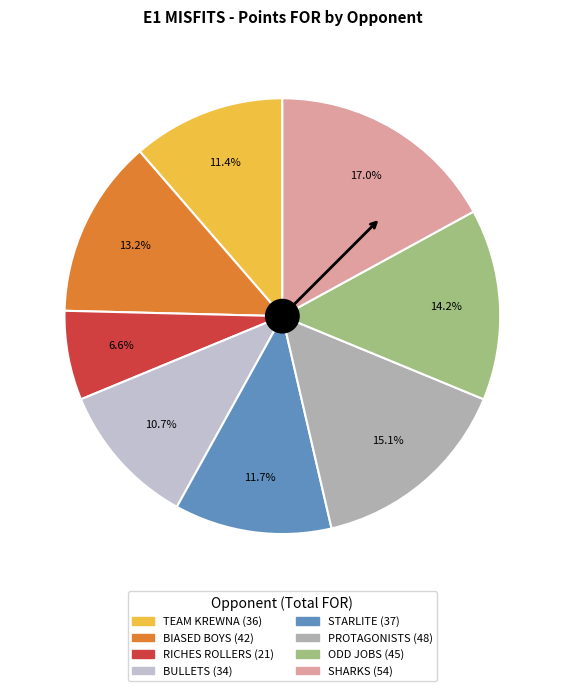

How many segments does this pie chart have?

8